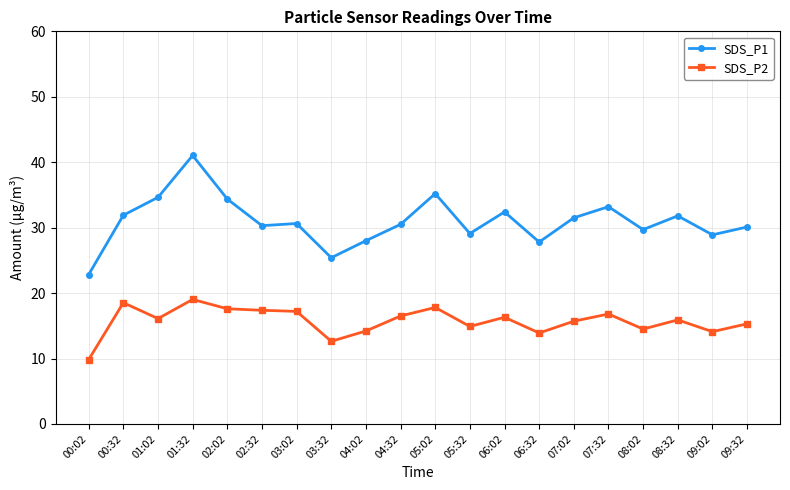

How many series are shown in this chart?

2